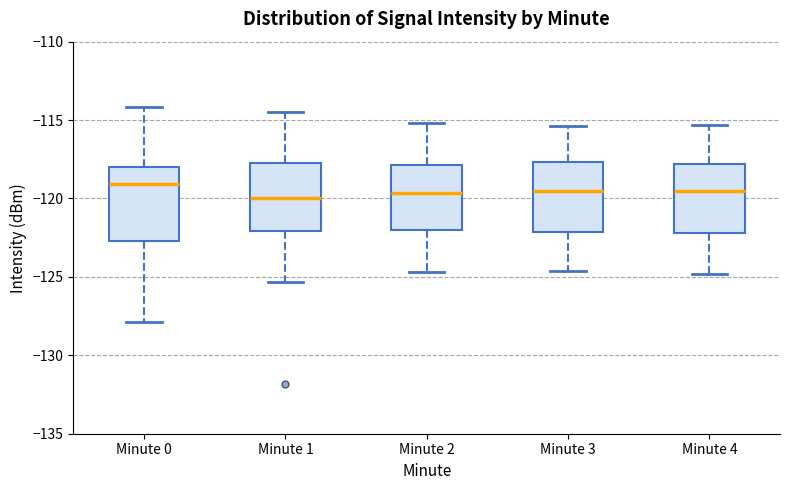

Where is the lower edge of the box for Minute 1 on the y-axis? The values are not printed on the chart, so give them approximately, as read against the axis.

-122.0